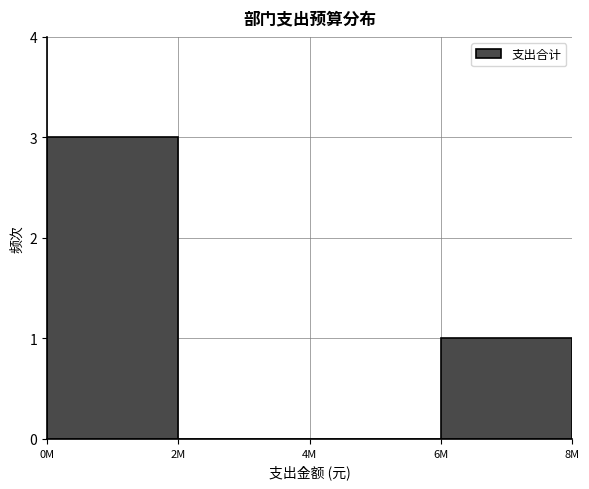

Reading left to right, list all the values displayed in this chart.

0M=3	2M=0	4M=0	6M=1